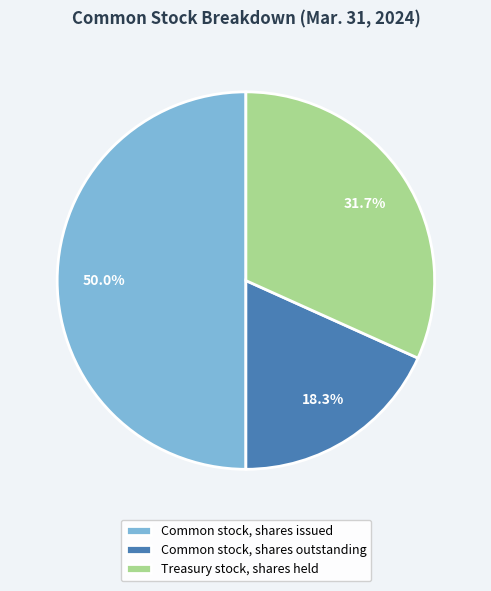

To the nearest percent, what is the difference between the Common stock, shares outstanding and Common stock, shares issued slice percentages?

32%